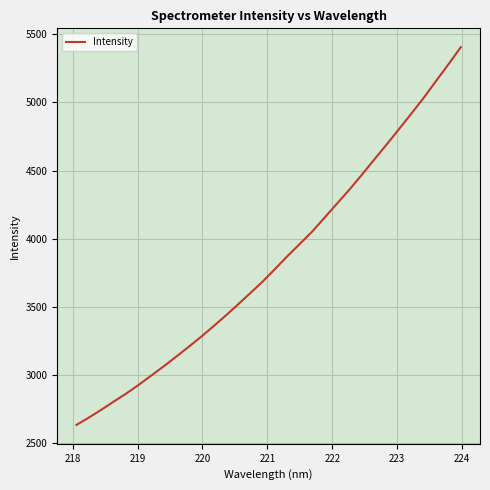

What is the minimum value shown in the chart?

2635.0